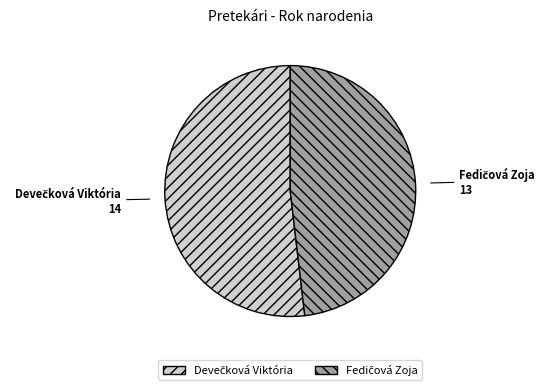

Is there any slice that represents more than half of the pie?

Yes